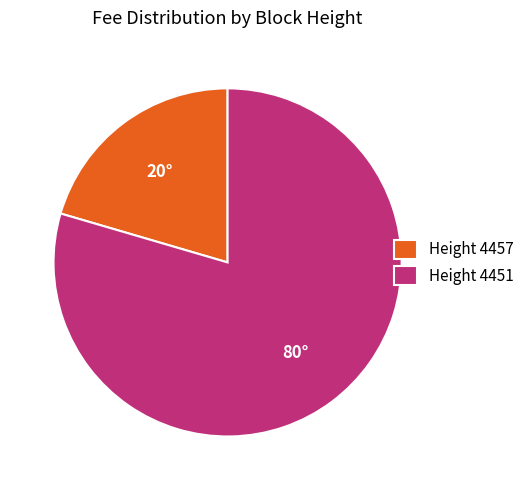

True or false: Height 4451 accounts for 85% of the total.

False